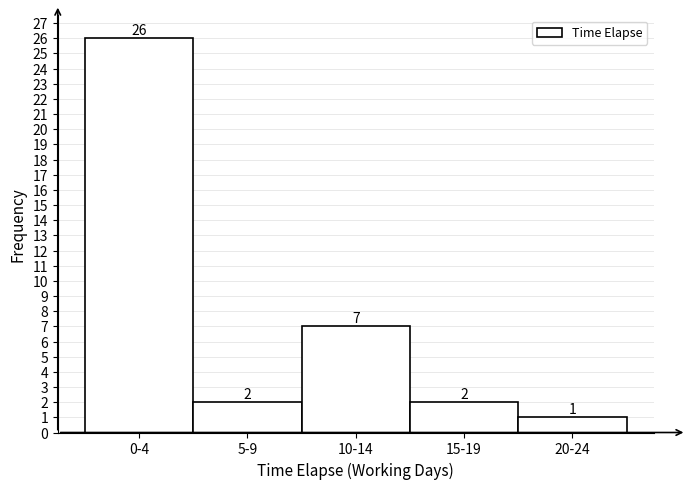

Reading left to right, transcribe all the data shown in this chart.

0-4=26	5-9=2	10-14=7	15-19=2	20-24=1